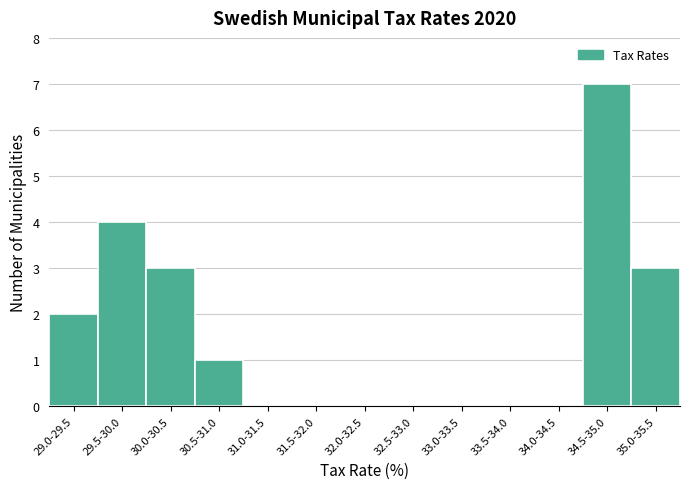

Reading right to left, what are all the values shown in this chart?

35.0-35.5=3	34.5-35.0=7	34.0-34.5=0	33.5-34.0=0	33.0-33.5=0	32.5-33.0=0	32.0-32.5=0	31.5-32.0=0	31.0-31.5=0	30.5-31.0=1	30.0-30.5=3	29.5-30.0=4	29.0-29.5=2